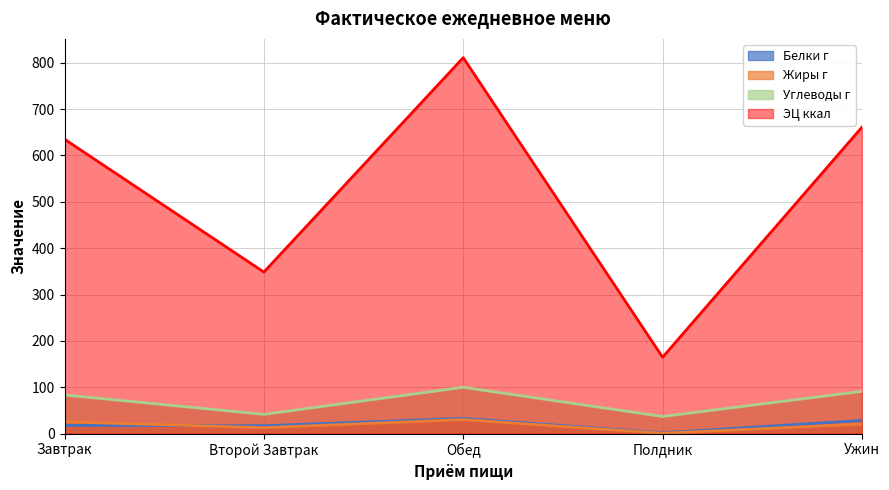

What are all the series names shown in the legend?

Белки г, Жиры г, Углеводы г, ЭЦ ккал